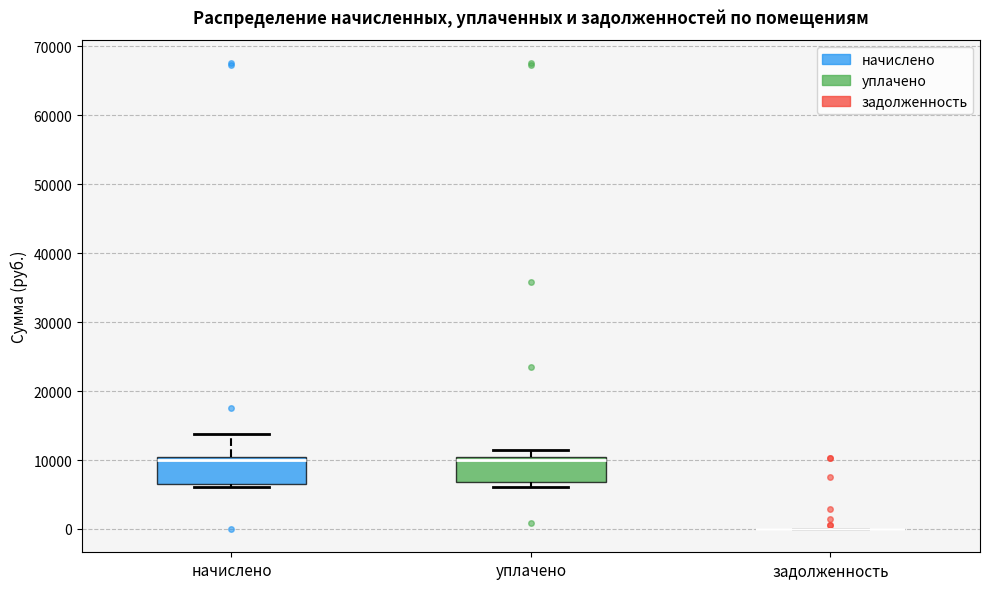

Reading left to right, transcribe this box plot: for each box, give where its median line is, the range the box spans, and where its two whiskers end, as read against the y-axis. The values are not printed on the chart, so give them approximately, as read against the axis.

начислено: median 10000 (just below the box's upper edge), box 7000 to 10000, whiskers 6000 to 14000
уплачено: median 10000 (just below the box's upper edge), box 7000 to 10000, whiskers 6000 to 12000
задолженность: box collapsed to a line at 0, whiskers 0 to 0